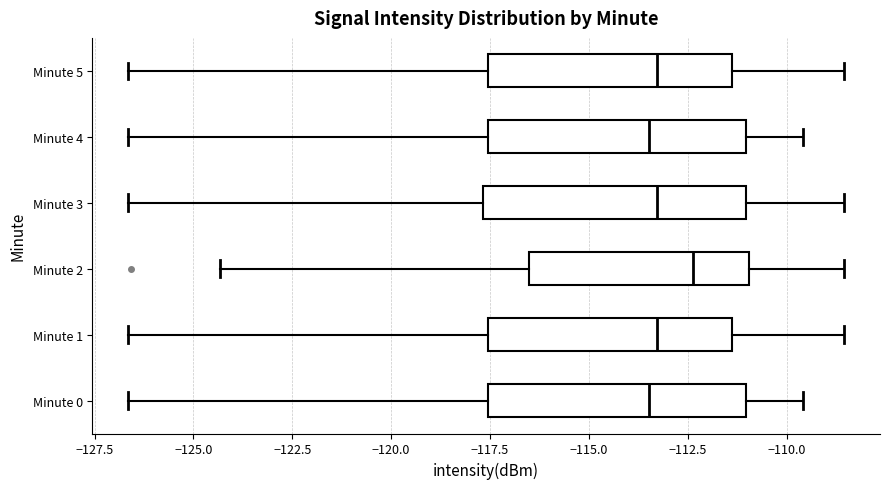

Reading bottom to top, transcribe this box plot: for each box, give where its median line is, the range the box spans, and where its two whiskers end, as read against the x-axis. The values are not printed on the chart, so give them approximately, as read against the axis.

Minute 0: median -113.5, box -117.5 to -111.0, whiskers -126.5 to -109.5
Minute 1: median -113.5, box -117.5 to -111.5, whiskers -126.5 to -108.5
Minute 2: median -112.5, box -116.5 to -111.0, whiskers -124.5 to -108.5
Minute 3: median -113.5, box -117.5 to -111.0, whiskers -126.5 to -108.5
Minute 4: median -113.5, box -117.5 to -111.0, whiskers -126.5 to -109.5
Minute 5: median -113.5, box -117.5 to -111.5, whiskers -126.5 to -108.5